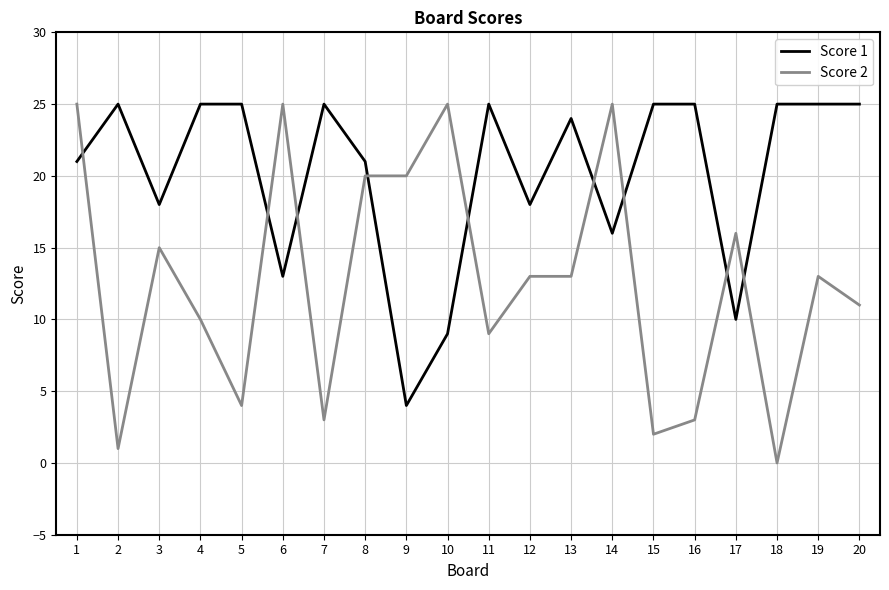

Where does the Score 2 series first go above 13?

1